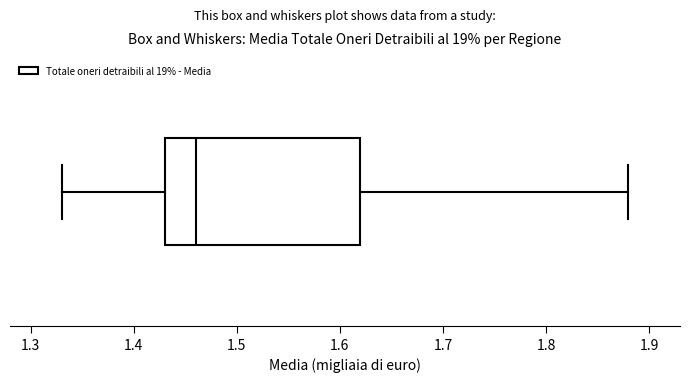

Where is the left edge of the box on the x-axis? The values are not printed on the chart, so give them approximately, as read against the axis.

1.43